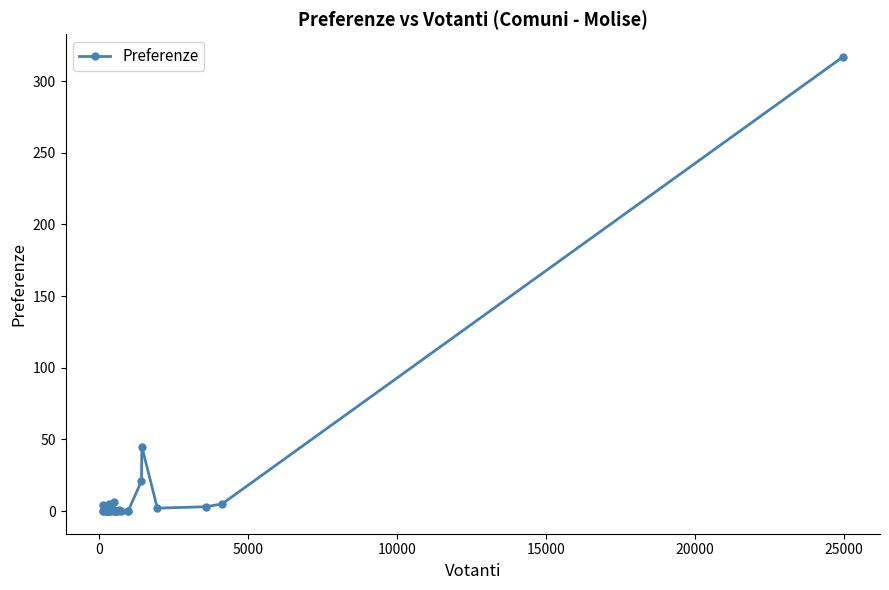

What is the difference between the maximum and minimum values?

317